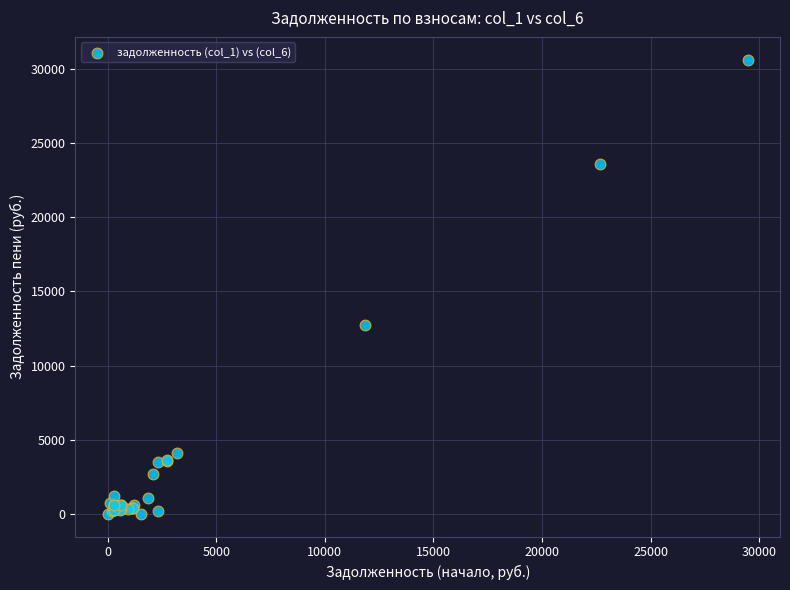

What Y value in the scatter plot is closest to 15316?

12717.6